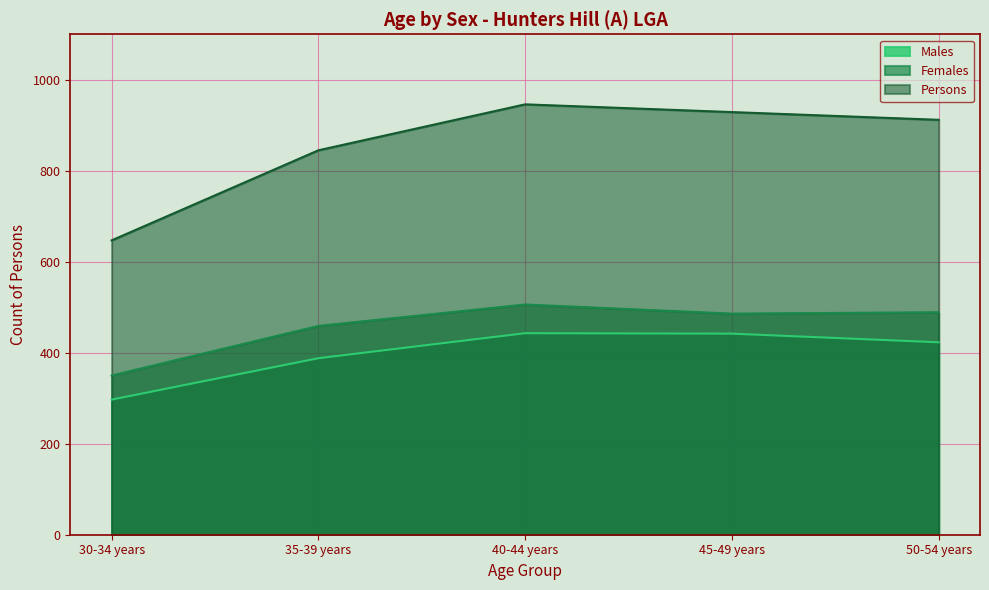

At 35-39 years, list the series in order from largest to smallest.

Persons, Females, Males